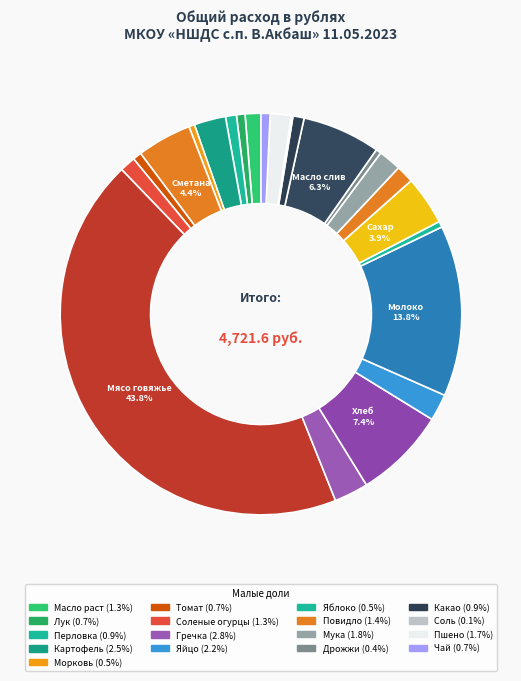

Which category has the smallest portion of the pie?

Соль